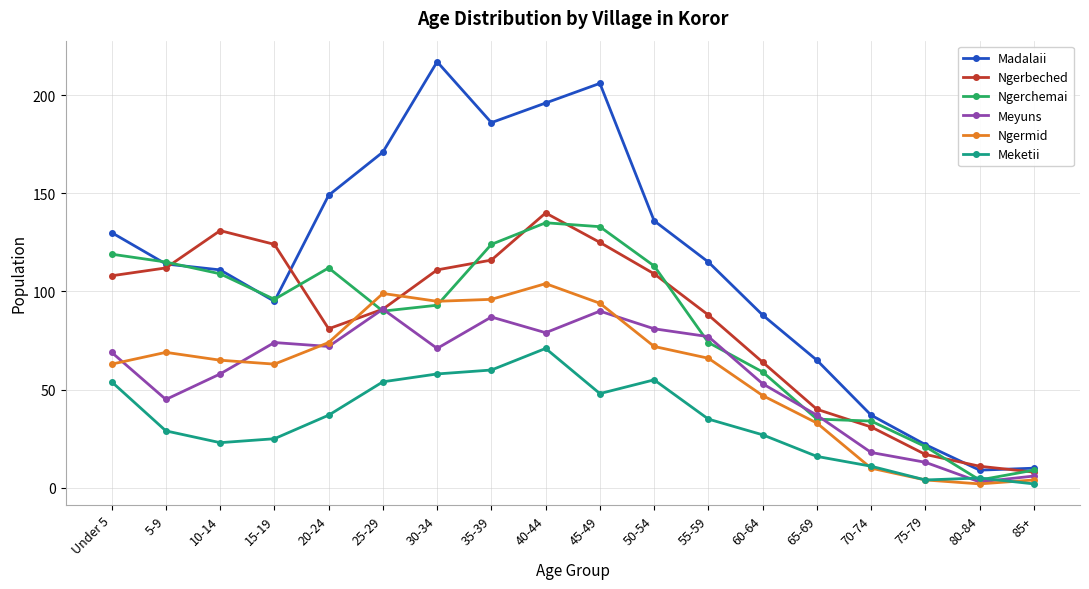

Is this an area chart (filled region under the line)?

No